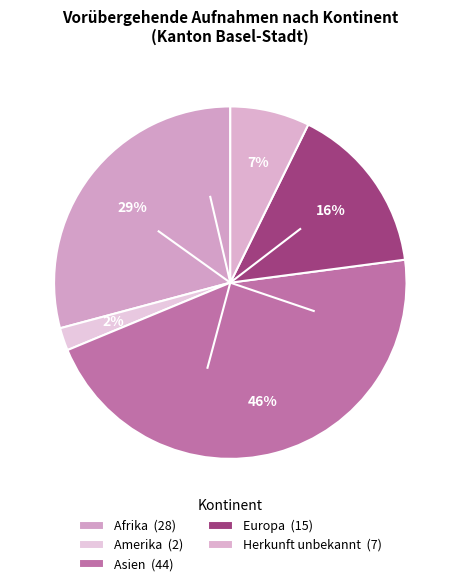

How many slices are in this pie chart?

5